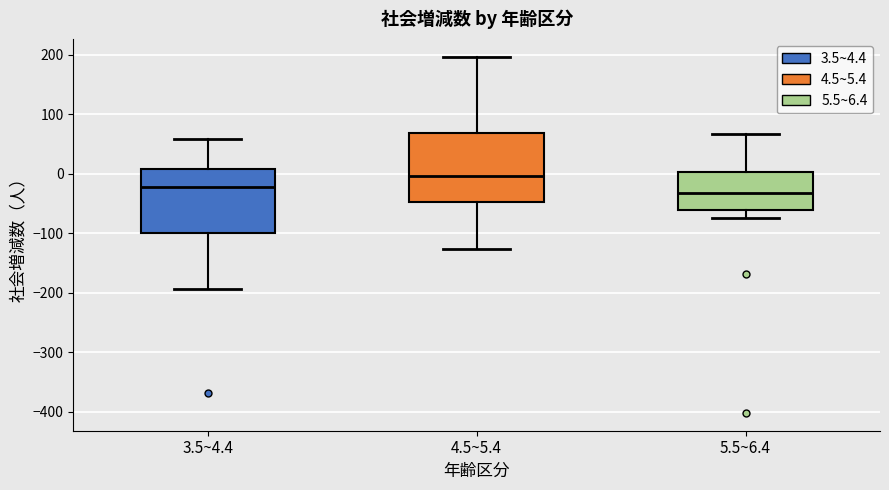

Reading left to right, read every box against the y-axis: the position of its median line, the range the box covers, and the ends of its whiskers. The values are not printed on the chart, so give them approximately, as read against the axis.

3.5~4.4: median -20, box -100 to 10, whiskers -190 to 60
4.5~5.4: median 0, box -50 to 70, whiskers -130 to 200
5.5~6.4: median -30, box -60 to 0, whiskers -70 to 70